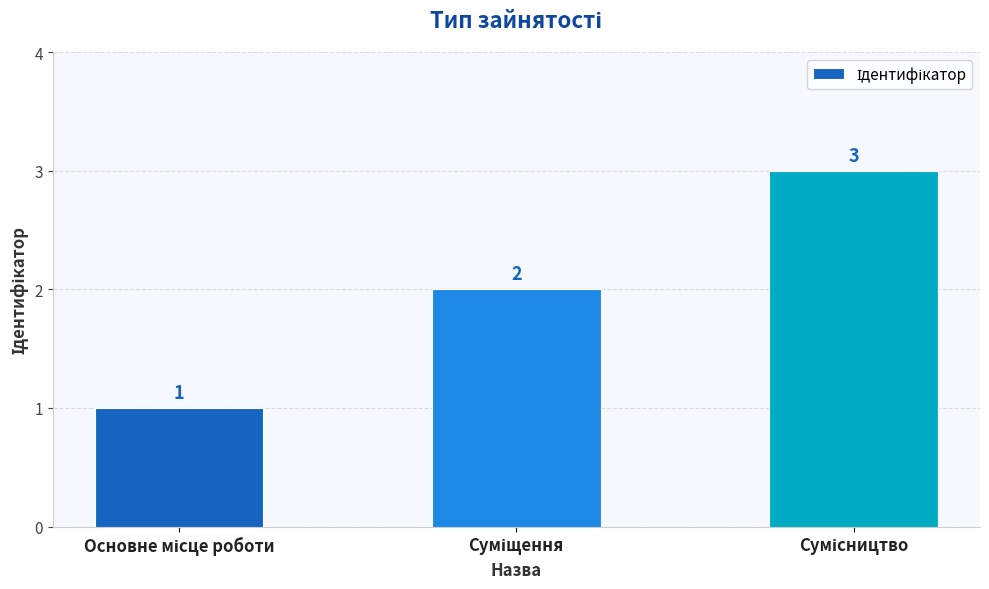

What is the greatest value displayed?

3